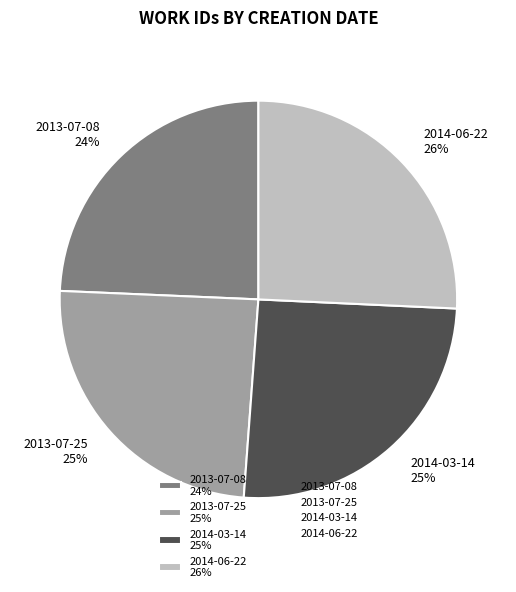

Is 2014-06-22 the majority of the pie?

No